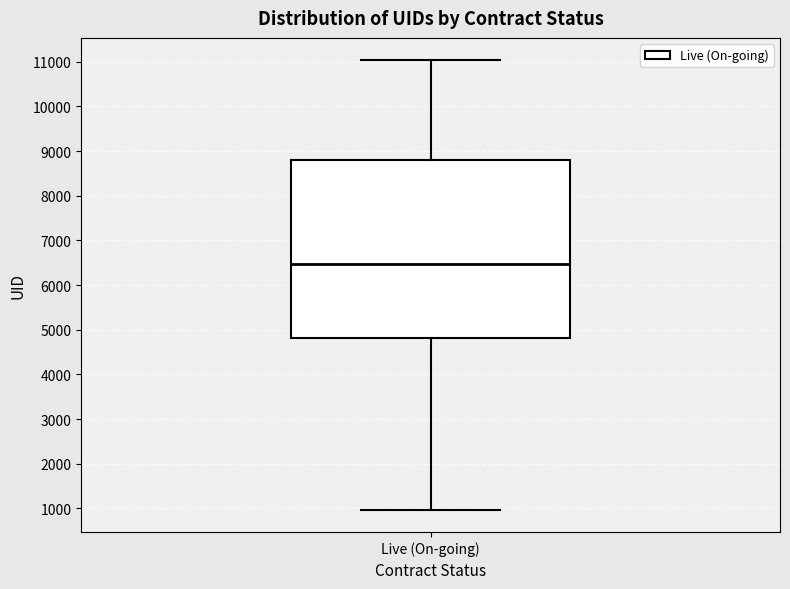

Transcribe this box plot: give where the median line is, the range the box spans, and where the two whiskers end, as read against the y-axis. The values are not printed on the chart, so give them approximately, as read against the axis.

median 6500, box 4800 to 8800, whiskers 1000 to 11000